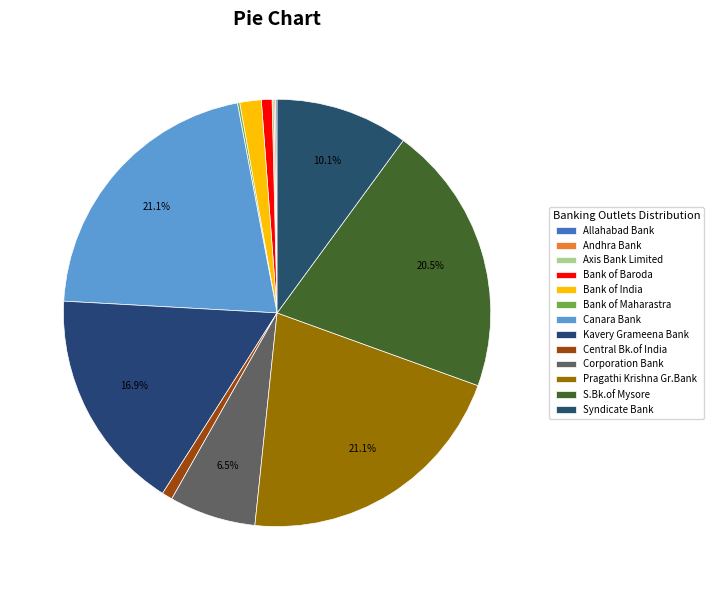

What percentage is the Bank of India slice, to the nearest percent?

2%